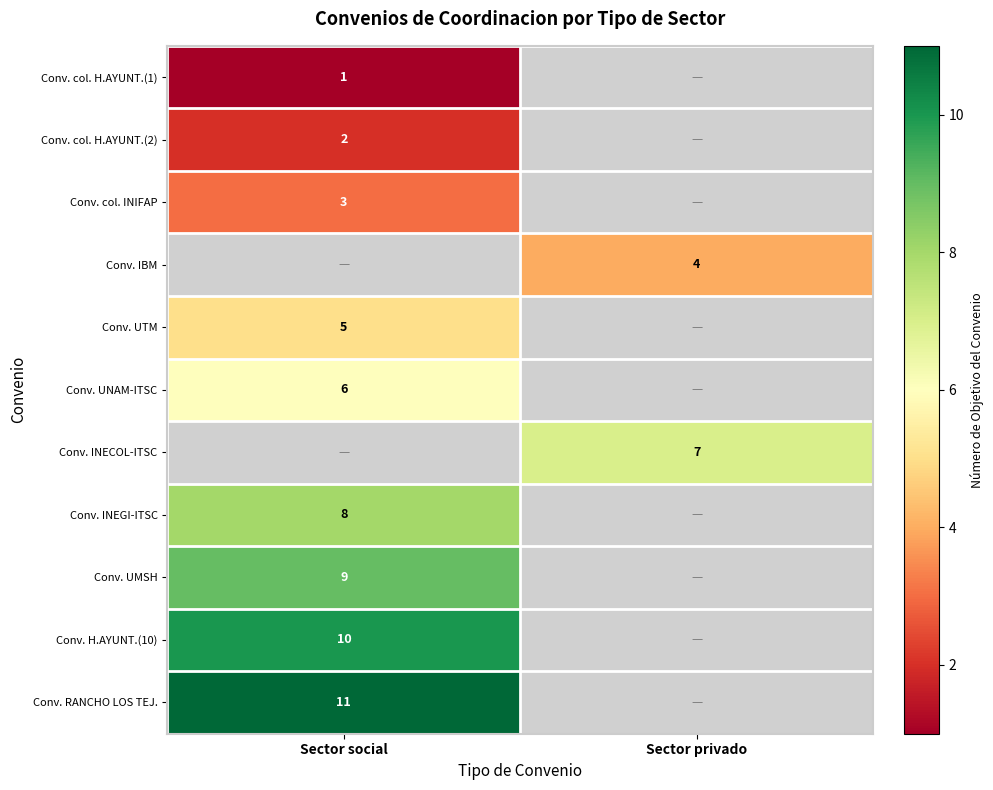

True or false: Conv. INECOL-ITSC has a value of 7 at Sector privado.

True